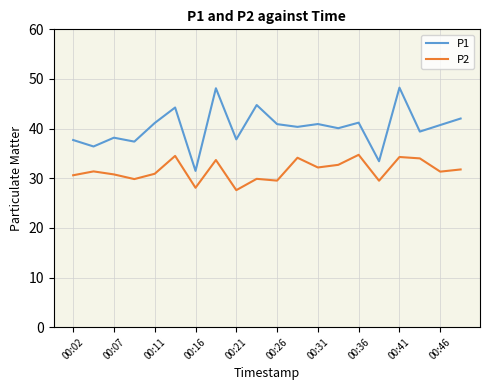

Which series has the largest total across all categories?

P1